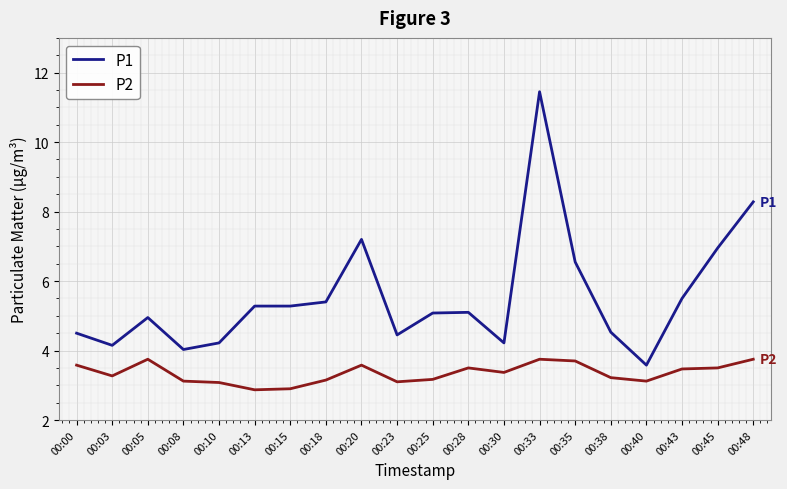

What is the highest value of the P2 series?

3.8